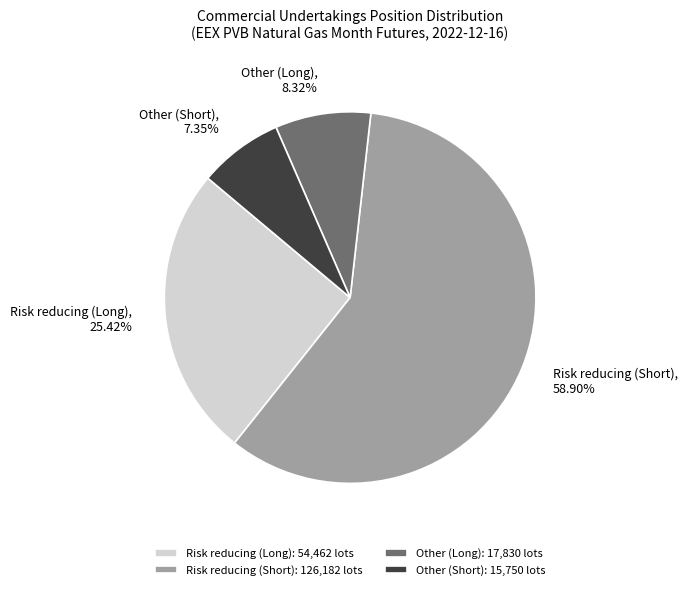

To the nearest percent, what percentage of the pie is Risk reducing (Short)?

59%